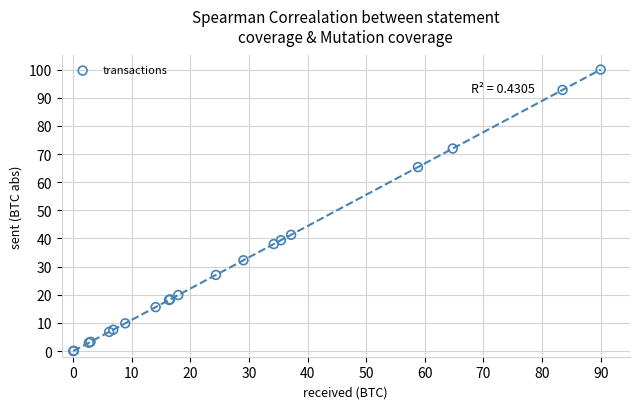

What Y value in the scatter plot is closest to 50?

41.3